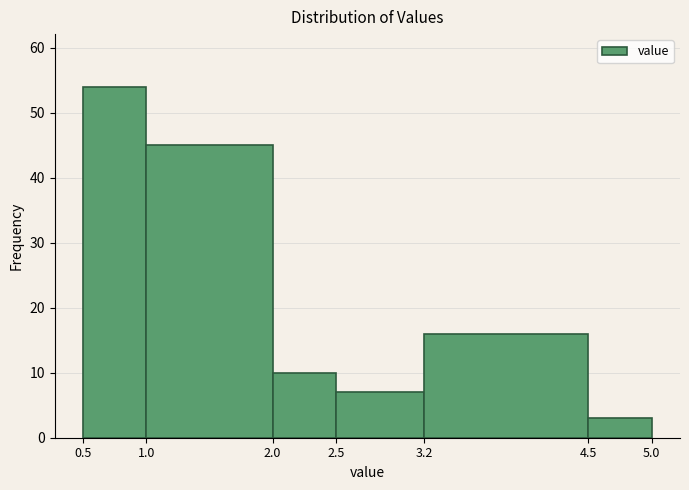

Reading left to right, transcribe this chart: for each bar, give the range it covers on the x-axis and its height. The values are not printed on the chart, so give them approximately, as read against the axis.

0.5 to 1.0: 54
1.0 to 2.0: 45
2.0 to 2.5: 10
2.5 to 3.2: 7
3.2 to 4.5: 16
4.5 to 5.0: 3